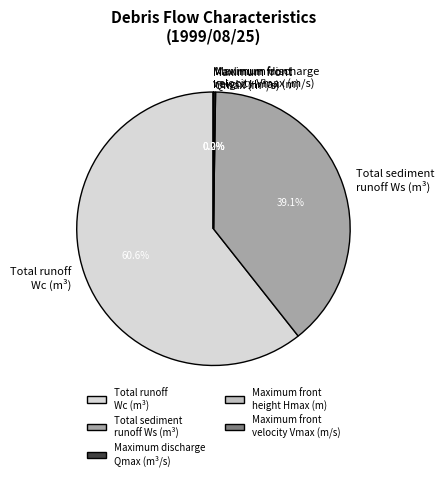

Which has a higher value, Total runoff Wc (m³) or Total sediment runoff Ws (m³)?

Total runoff Wc (m³)